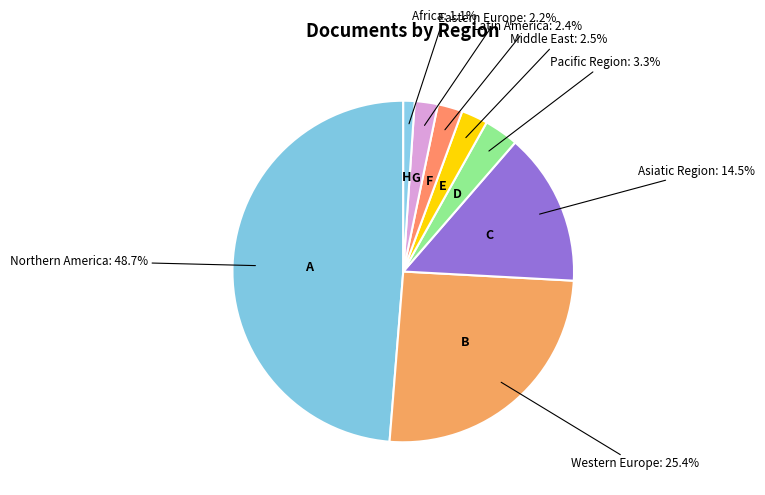

How many segments does this pie chart have?

8